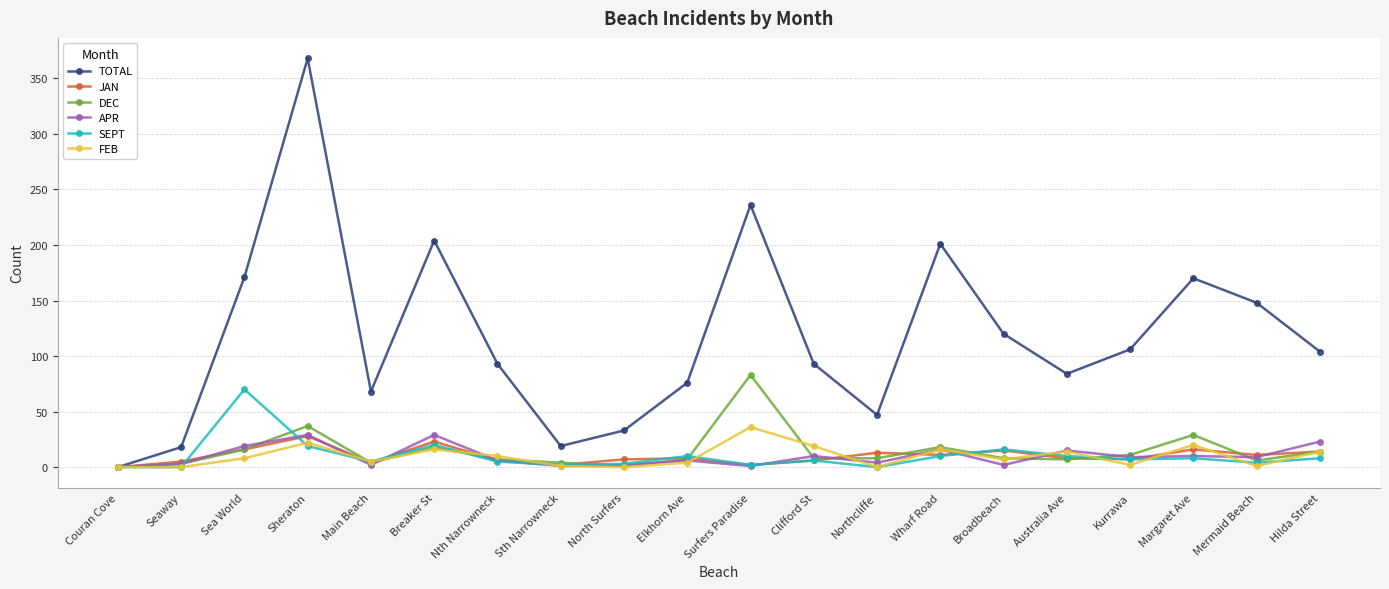

At which label does APR first exceed 9?

Sea World